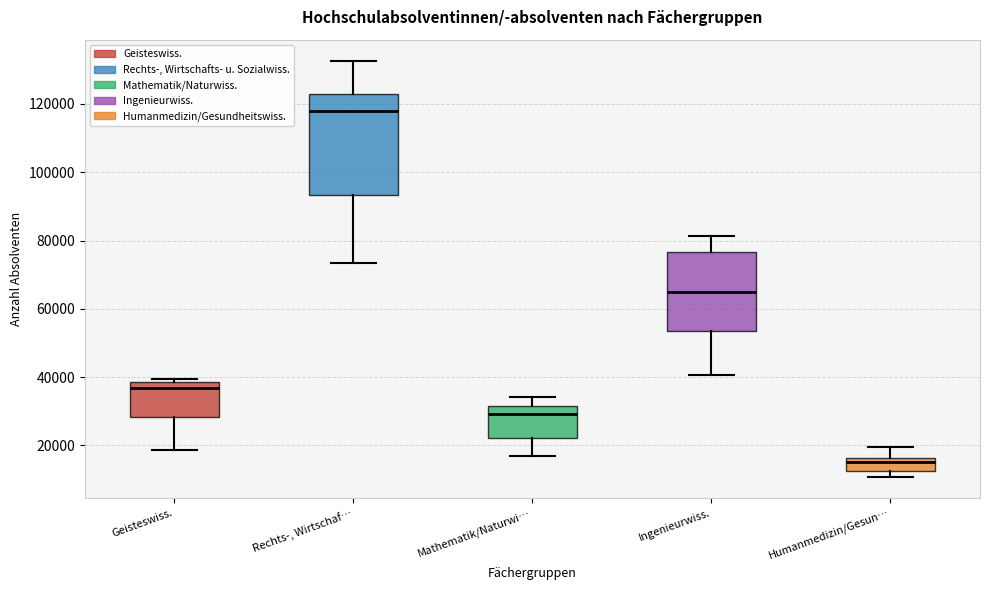

Which box's median line is the lowest?

Humanmedizin/Gesun…